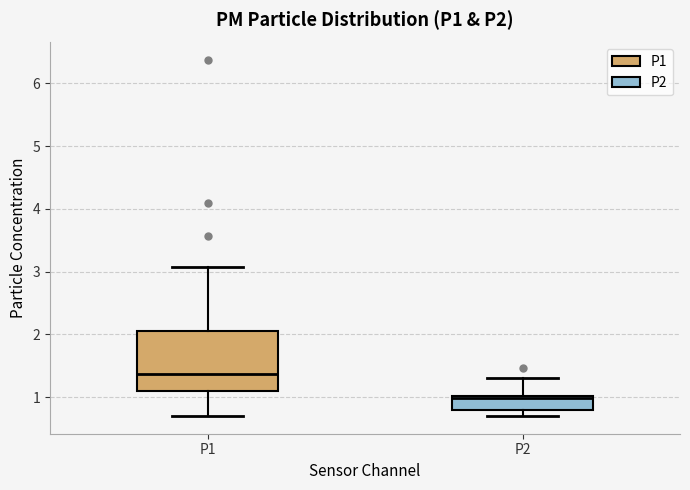

Comparing the boxes themselves (not the whiskers), which one is the tallest?

P1